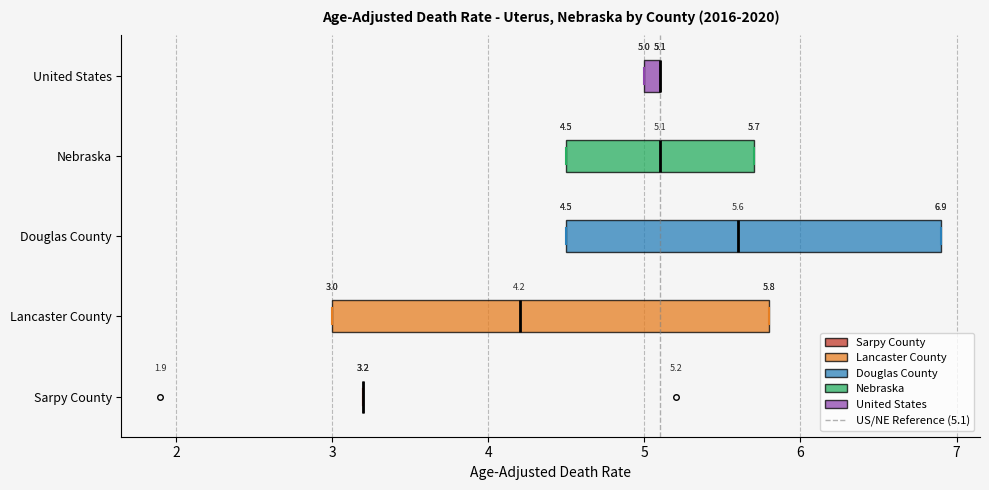

Which box is the widest, from its left edge to its right edge?

Lancaster County